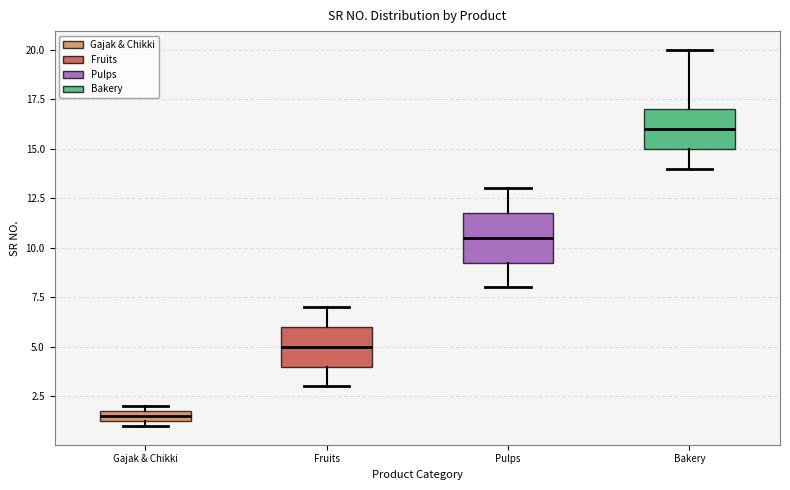

Which box is the tallest, from its lower edge to its upper edge?

Pulps